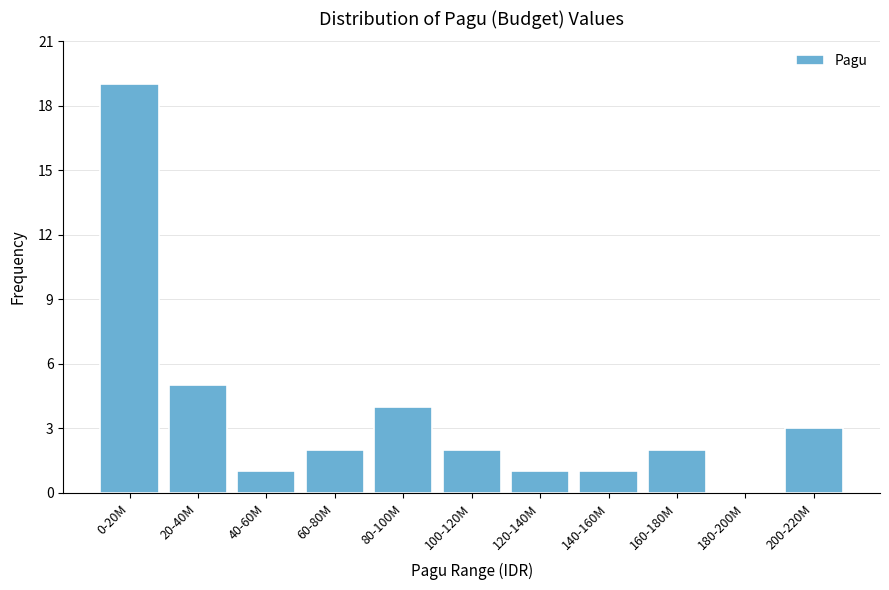

Reading left to right, transcribe all the data shown in this chart.

0-20M=19	20-40M=5	40-60M=1	60-80M=2	80-100M=4	100-120M=2	120-140M=1	140-160M=1	160-180M=2	180-200M=0	200-220M=3